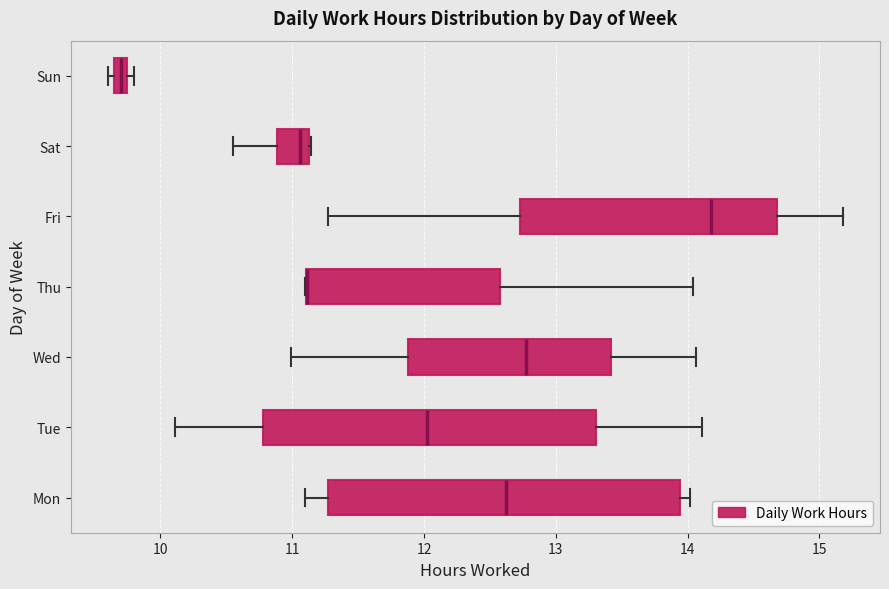

Which box is the widest, from its left edge to its right edge?

Mon